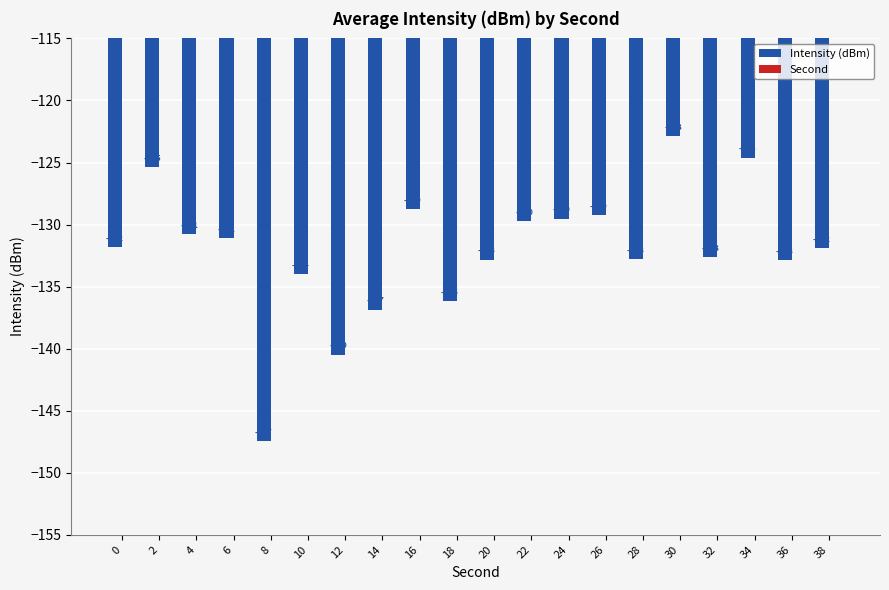

At which label does Intensity (dBm) reach its minimum?

8